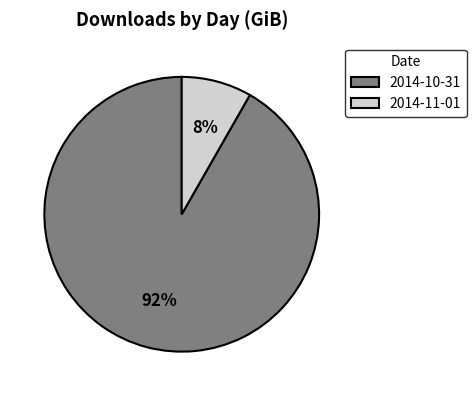

Does any single category account for the majority?

Yes